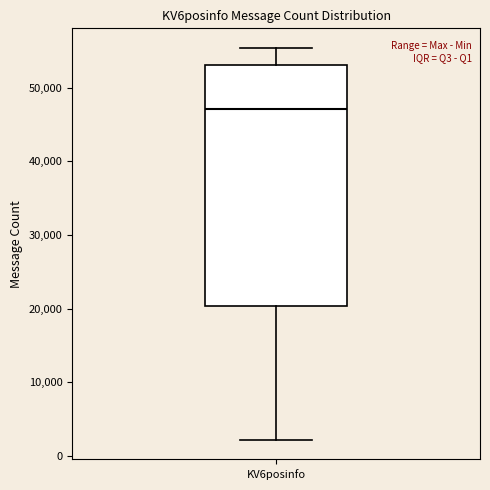

Transcribe this box plot: give where the median line is, the range the box spans, and where the two whiskers end, as read against the y-axis. The values are not printed on the chart, so give them approximately, as read against the axis.

median 47000, box 20000 to 53000, whiskers 2000 to 55000